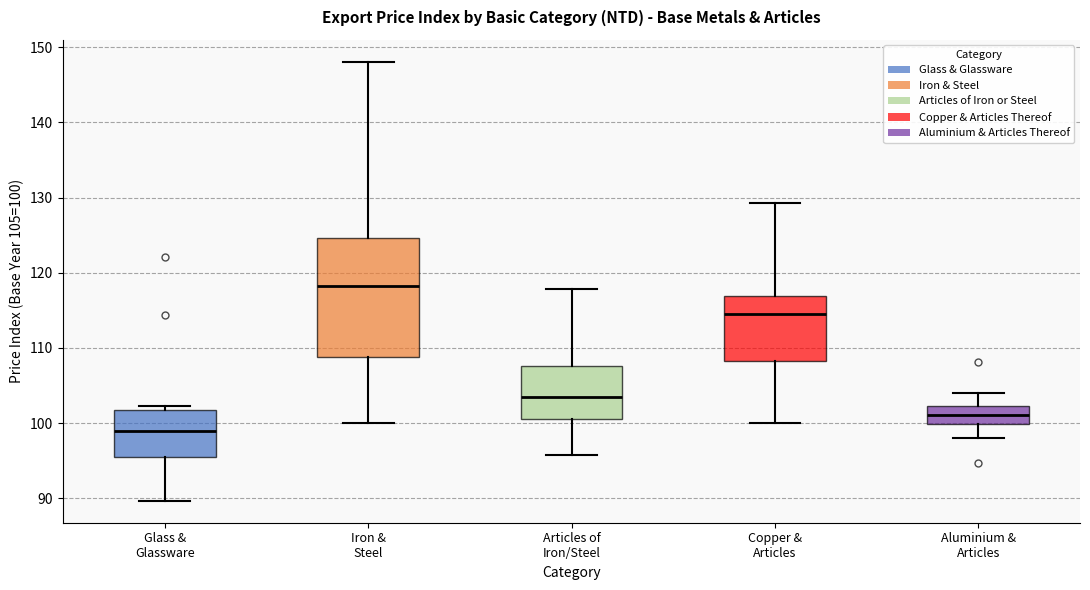

Where does the upper whisker of the box for Copper & Articles end on the y-axis? The values are not printed on the chart, so give them approximately, as read against the axis.

129